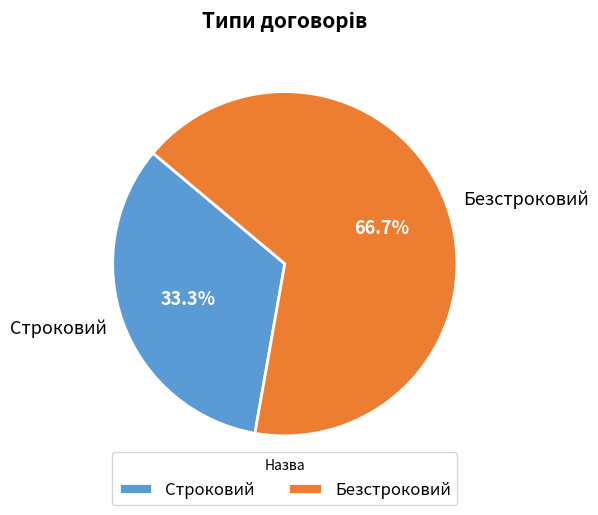

Is it true that Строковий is 47% of the pie?

False